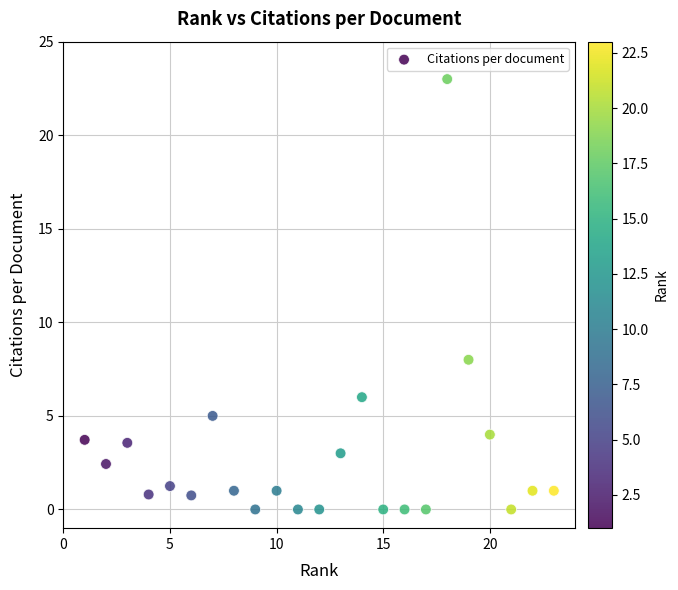

What Y value in the scatter plot is closest to 11?

8.0